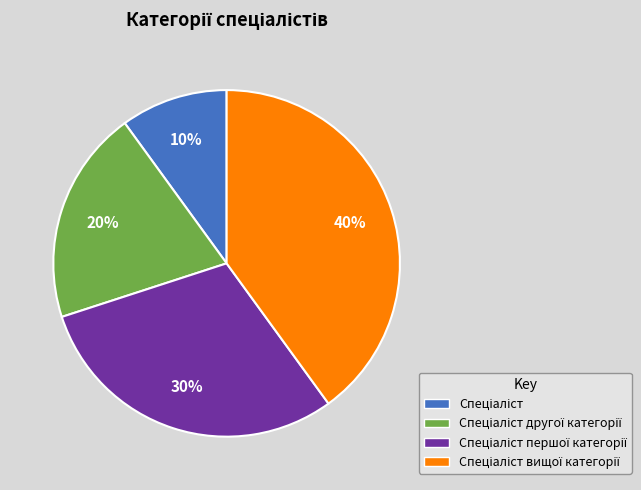

To the nearest percent, what is the average slice percentage?

25%